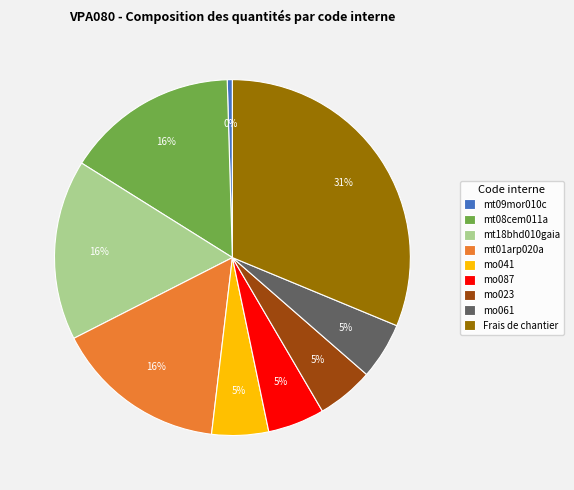

Is there a majority slice in this chart?

No